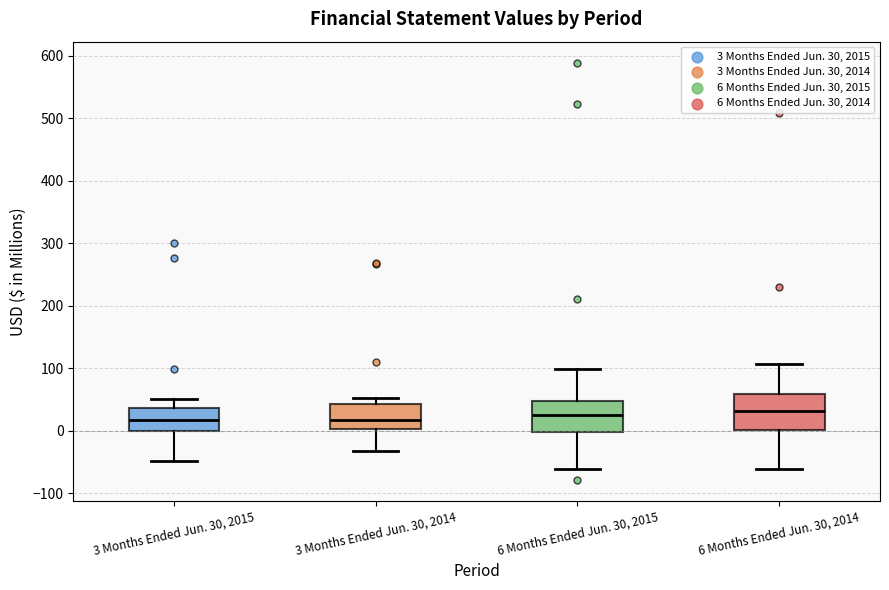

Where does the upper whisker of the box for 3 Months Ended Jun. 30, 2014 end on the y-axis? The values are not printed on the chart, so give them approximately, as read against the axis.

50